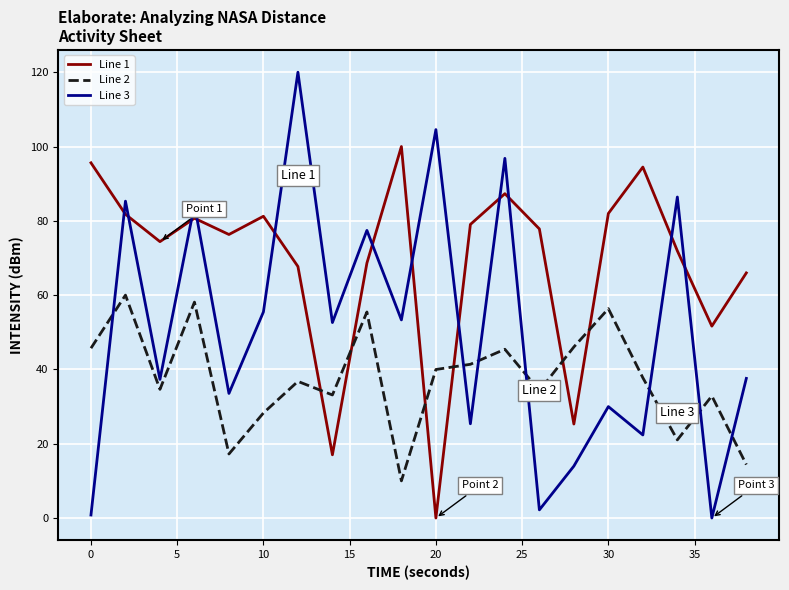

What is the difference between the maximum and minimum values in the Line 3 series?

120.0